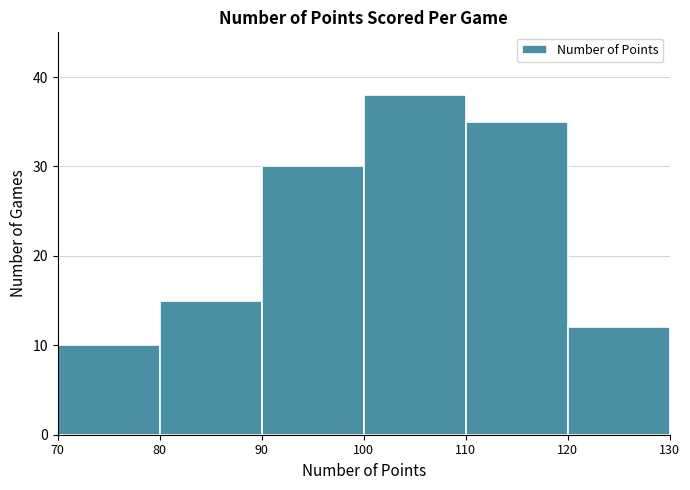

How tall is the bar that spans 90 to 100 on the x-axis? The values are not printed on the chart, so give them approximately, as read against the axis.

30